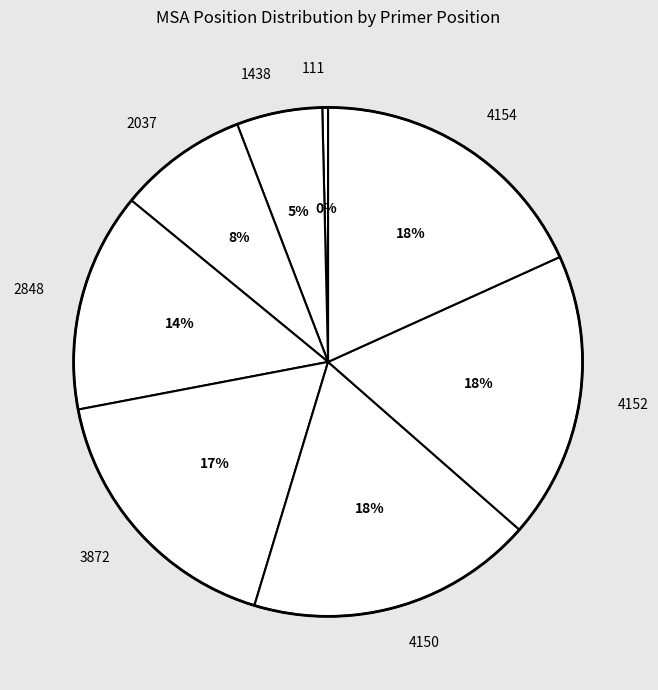

True or false: 111 accounts for 0% of the total.

True